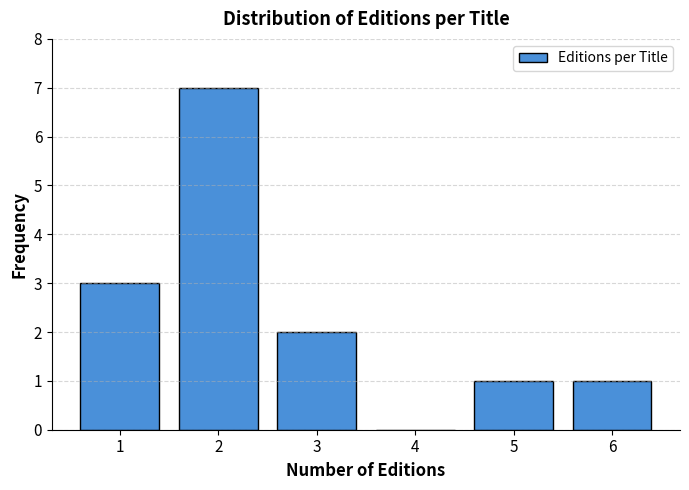

Reading left to right, what are all the values shown in this chart?

1=3	2=7	3=2	4=0	5=1	6=1